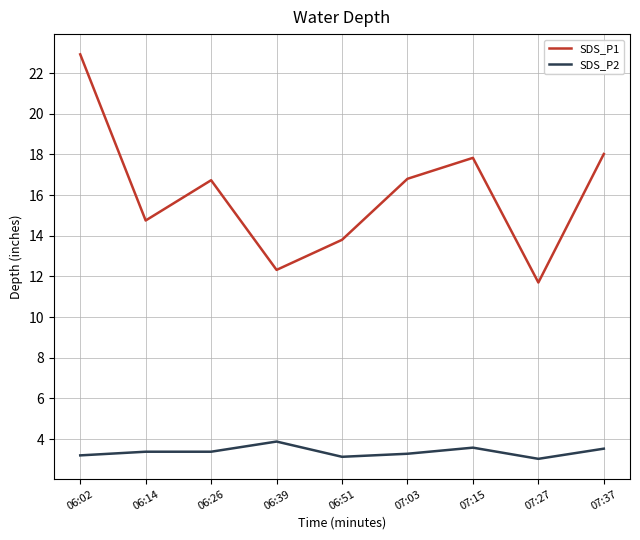

What position from the left is 06:14?

2